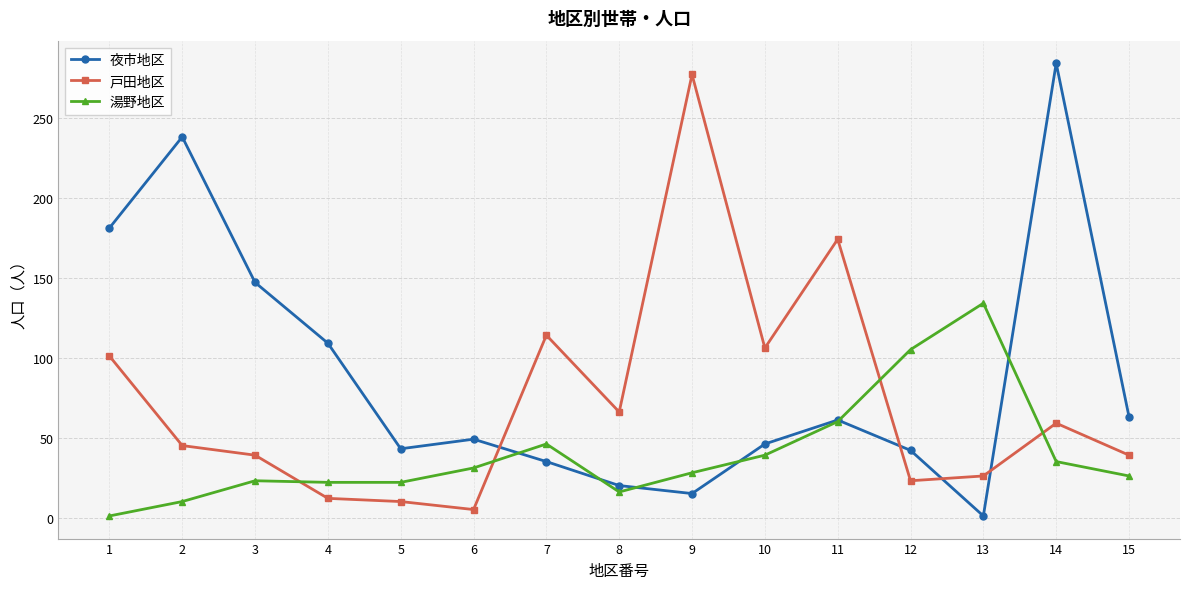

Is the value of 夜市地区 at 14 greater than the value of 戸田地区 at 13?

Yes